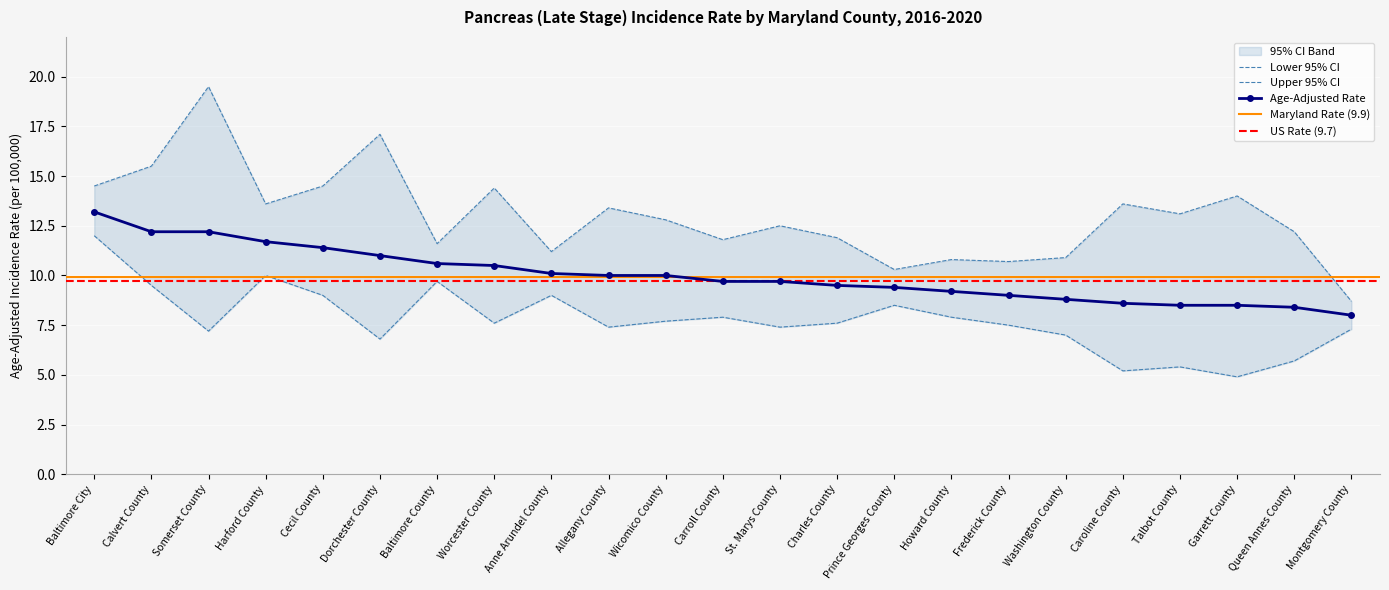

Between Montgomery County and Wicomico County, which is larger?

Wicomico County